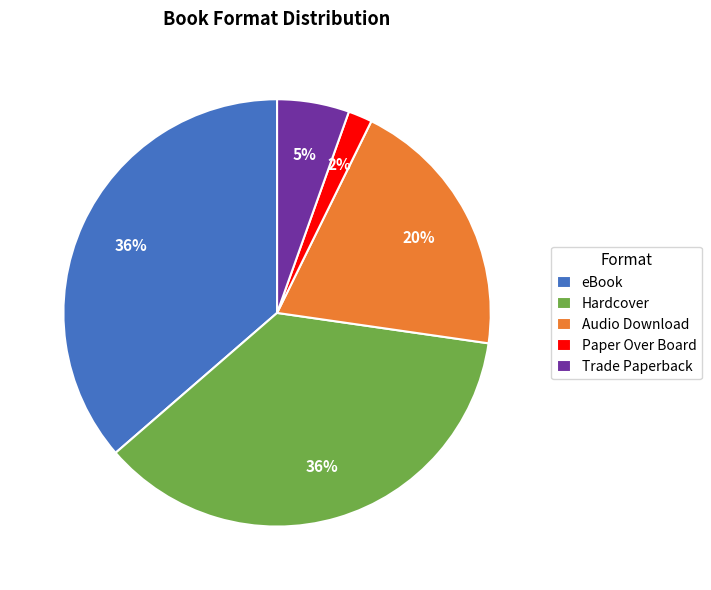

Count the number of slices in the pie.

5